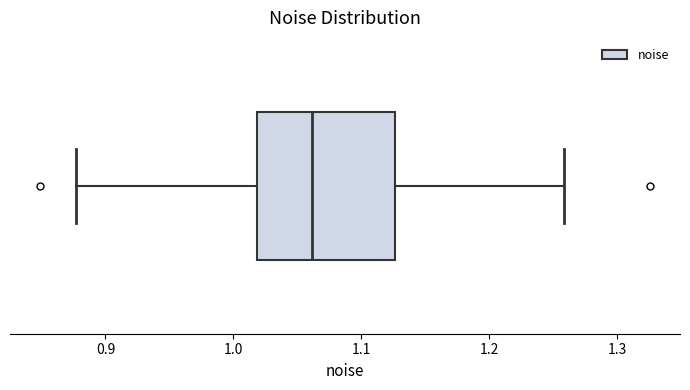

Where is the right edge of the box on the x-axis? The values are not printed on the chart, so give them approximately, as read against the axis.

1.13